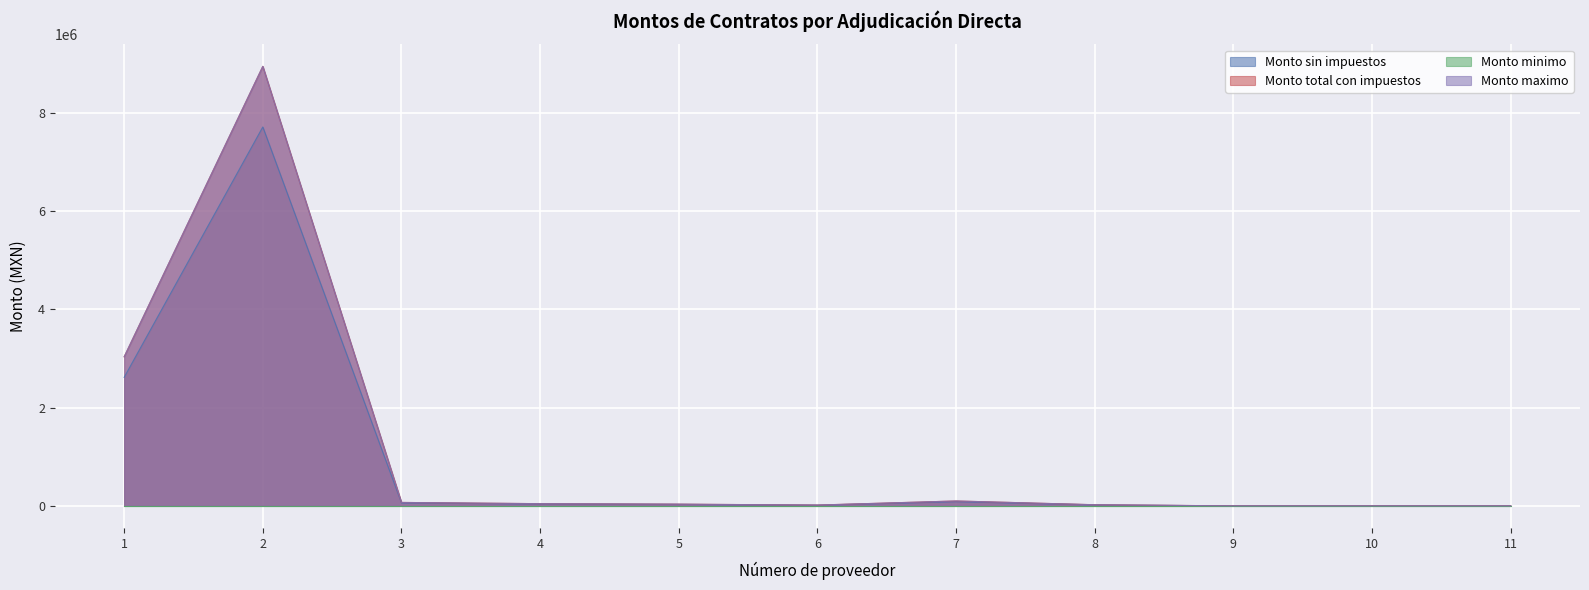

How many data points in Monto total con impuestos are less than 34947?

5